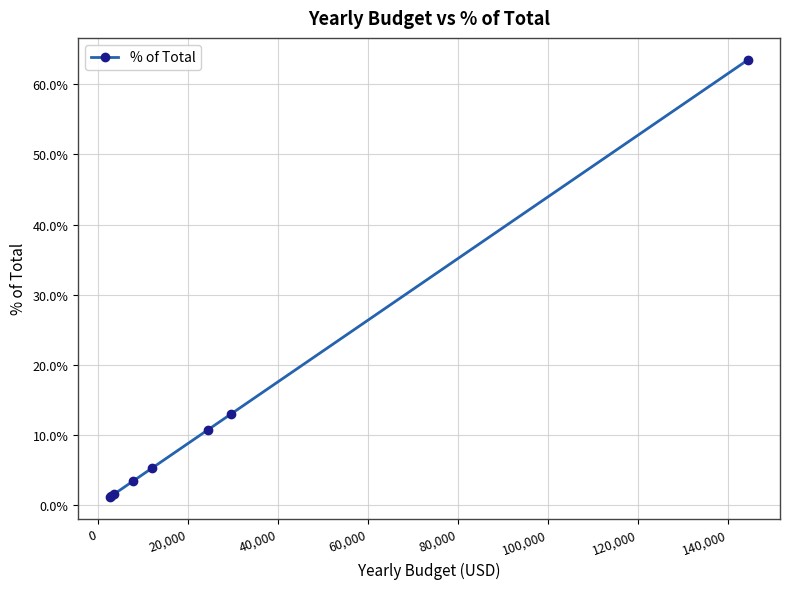

Reading left to right, list all the values displayed in this chart.

0.0	0.0	0.0	0.0	0.1	0.1	0.1	0.6